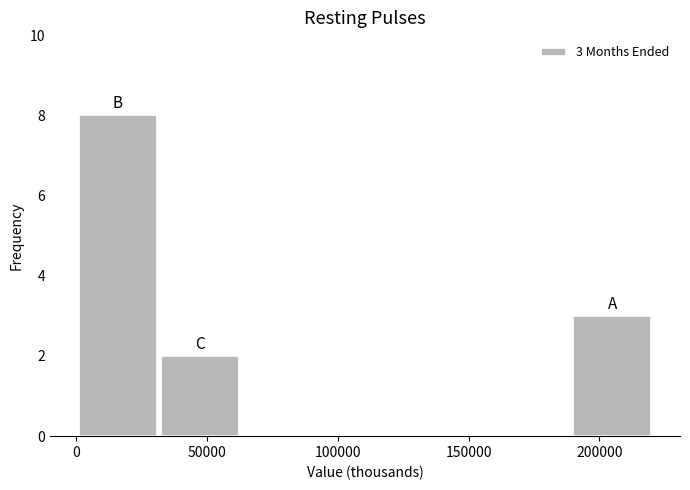

Which range on the x-axis has the tallest bar?

0 to 30000